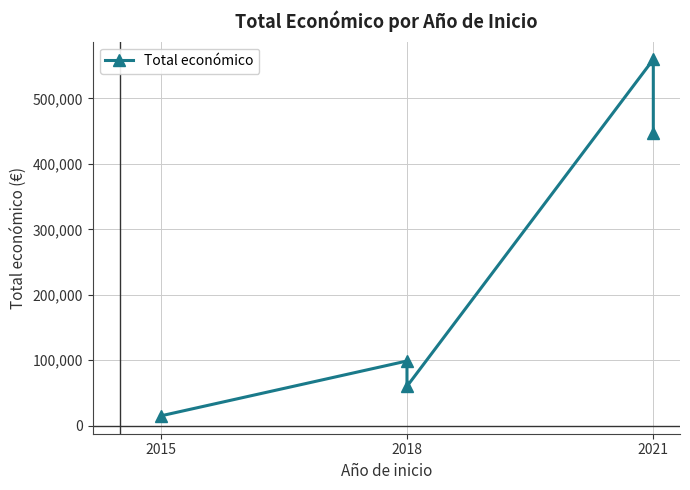

What value does the data have at 2021, to the nearest 100?

559600